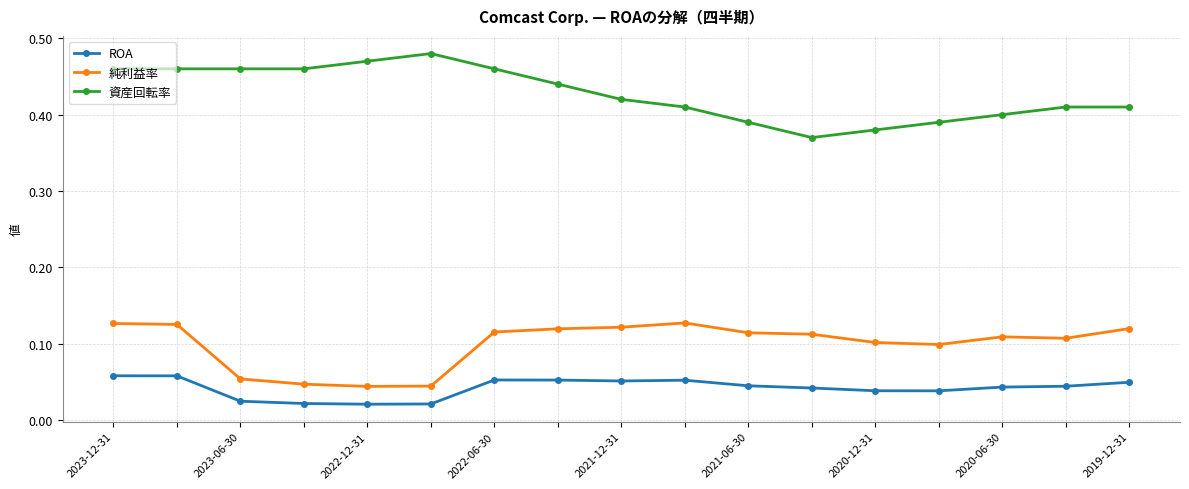

True or false: ROA has more than 1 interior local peaks.

True